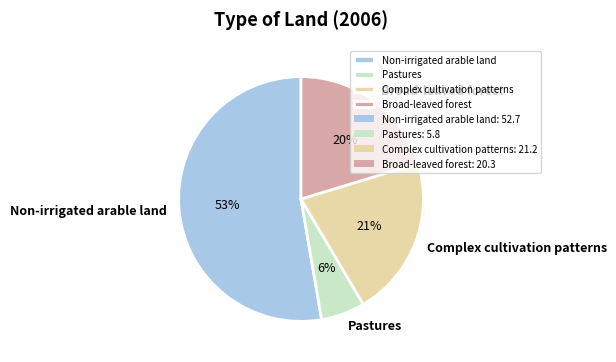

Combined, do Non-irrigated arable land and Broad-leaved forest account for over 50%?

Yes